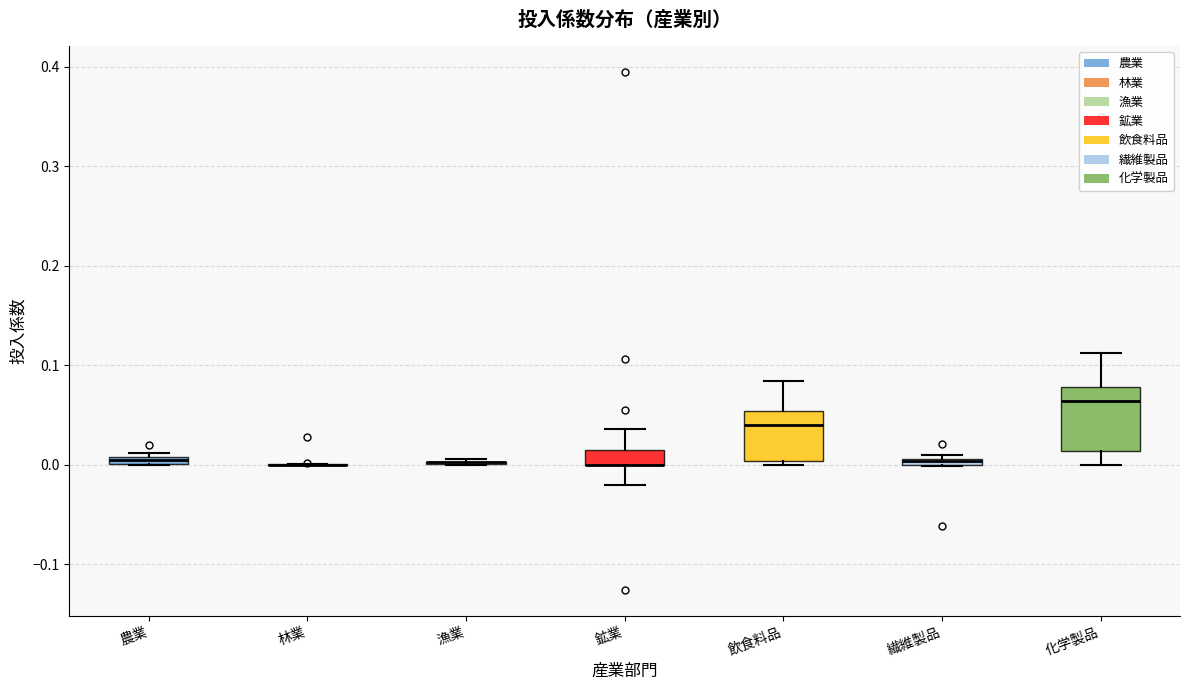

Which box is the tallest, from its lower edge to its upper edge?

化学製品